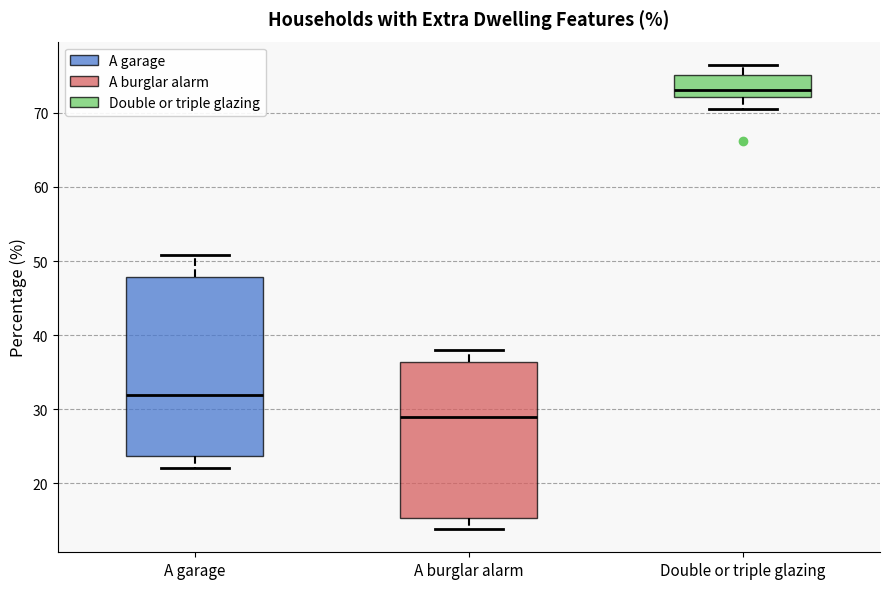

Where does the median line of the box for A burglar alarm sit on the y-axis? The values are not printed on the chart, so give them approximately, as read against the axis.

29